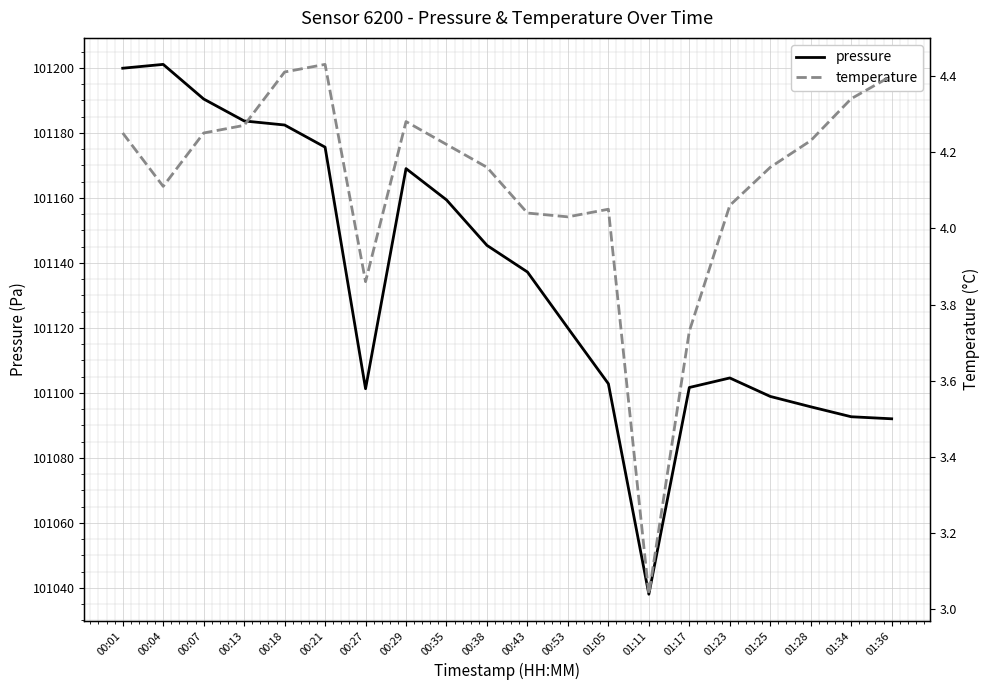

What is the lowest value of the pressure series?

101038.1